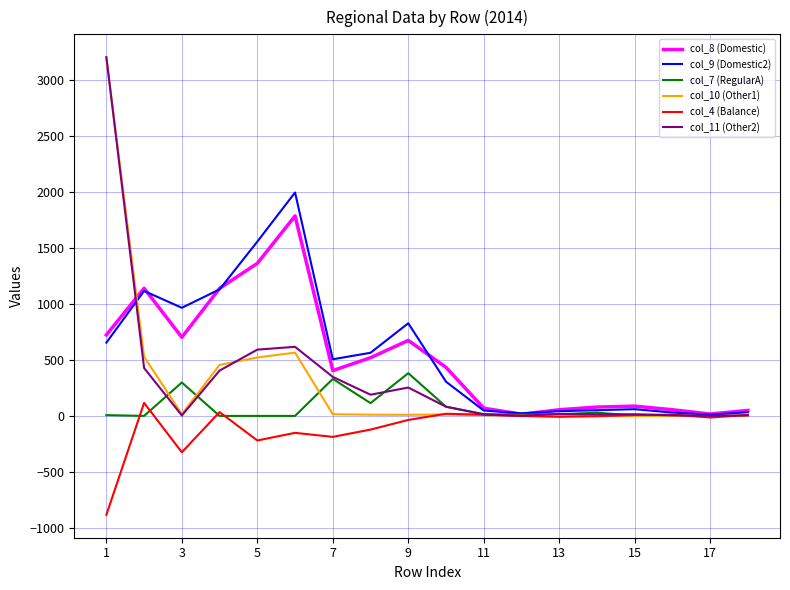

What is the greatest value displayed?

3199